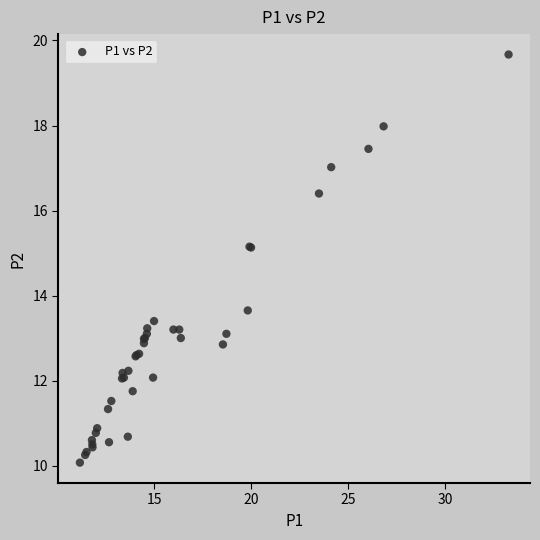

What Y value in the scatter plot is closest to 14?

13.7